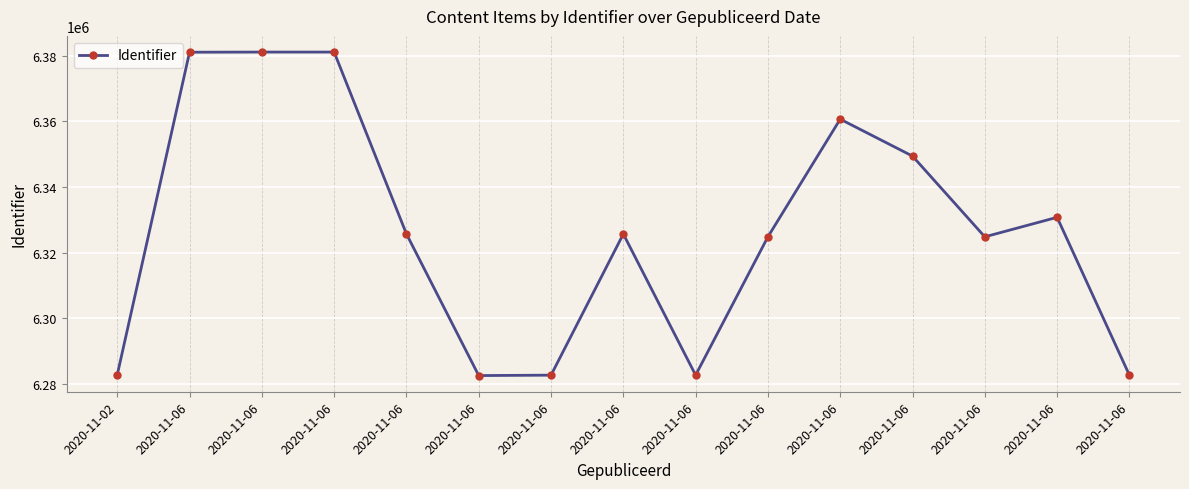

Is it true that the value at 2020-11-06 is 6381058?

True